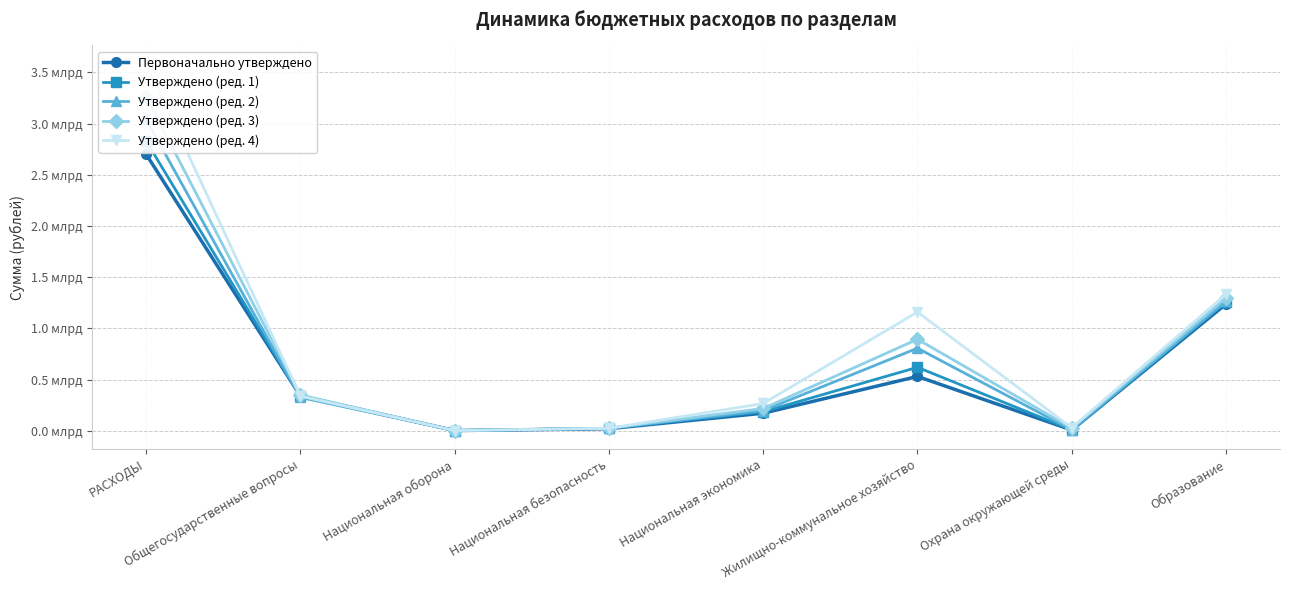

What is the sum of the Утверждено (ред. 2) values at Национальная безопасность and РАСХОДЫ?

3063346421.7